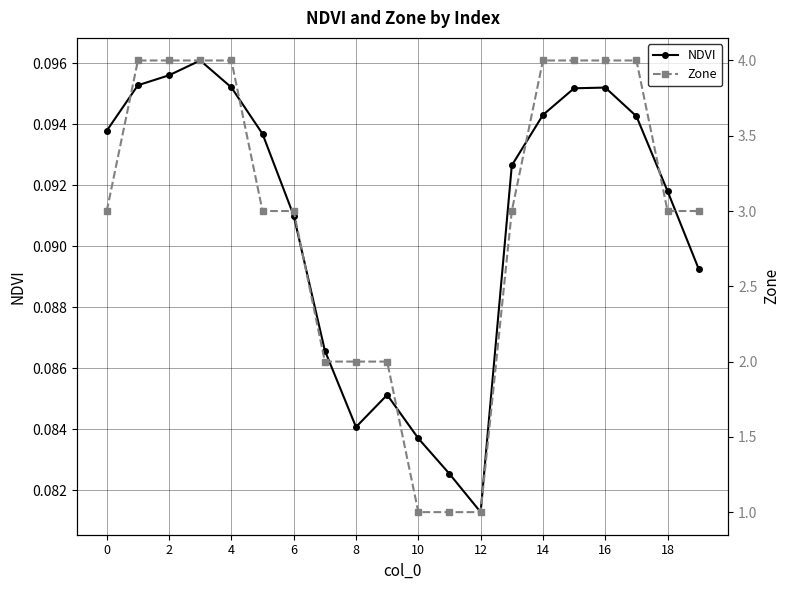

At which label does NDVI reach its minimum?

12